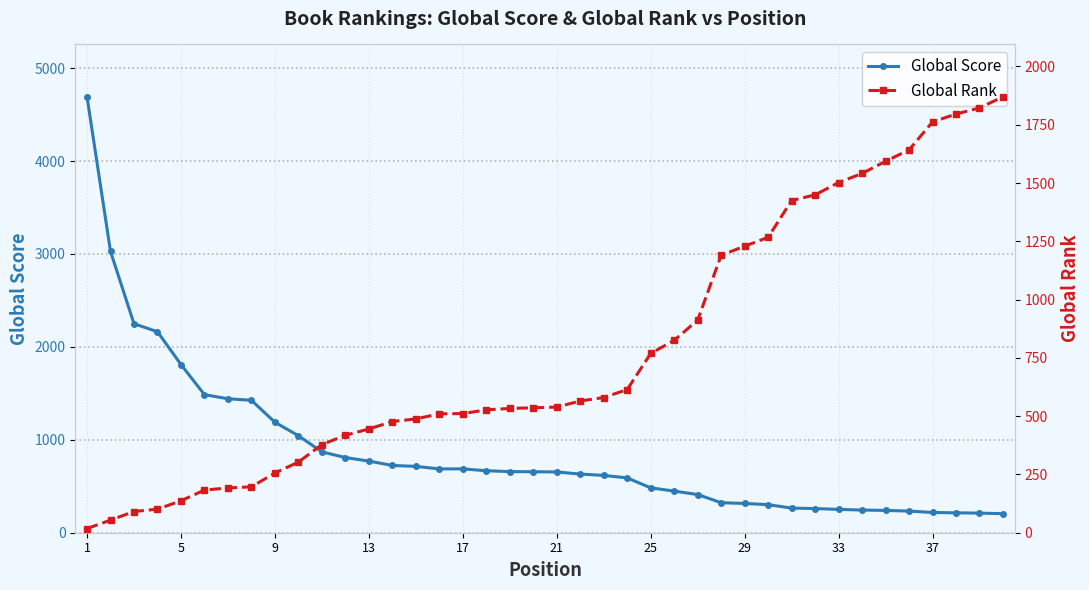

What is the maximum value for Global Score?

4692